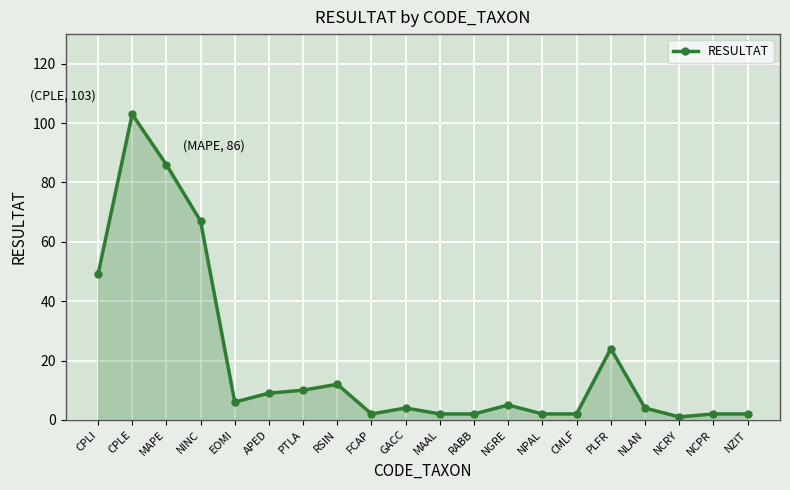

Between NCRY and EOMI, which is larger?

EOMI